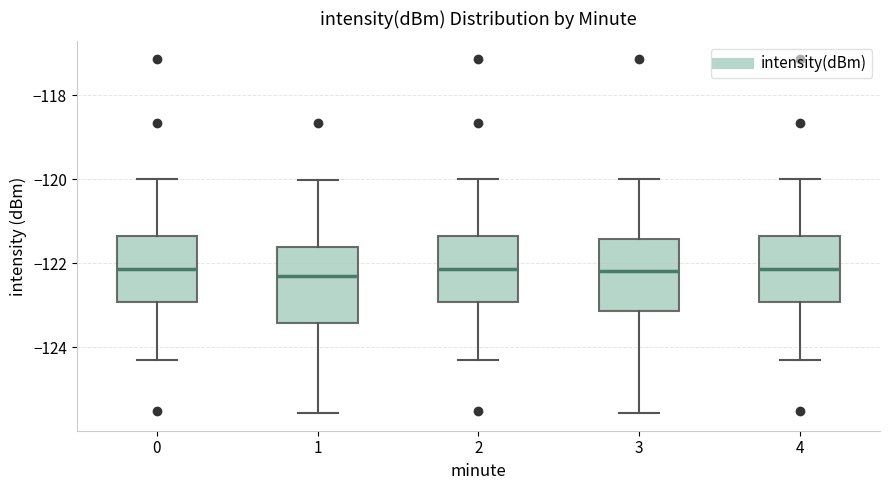

Reading left to right, transcribe this box plot: for each box, give where its median line is, the range the box spans, and where its two whiskers end, as read against the y-axis. The values are not printed on the chart, so give them approximately, as read against the axis.

0: median -122.2, box -123.0 to -121.4, whiskers -124.4 to -120.0
1: median -122.2, box -123.4 to -121.6, whiskers -125.6 to -120.0
2: median -122.2, box -123.0 to -121.4, whiskers -124.4 to -120.0
3: median -122.2, box -123.2 to -121.4, whiskers -125.6 to -120.0
4: median -122.2, box -123.0 to -121.4, whiskers -124.4 to -120.0